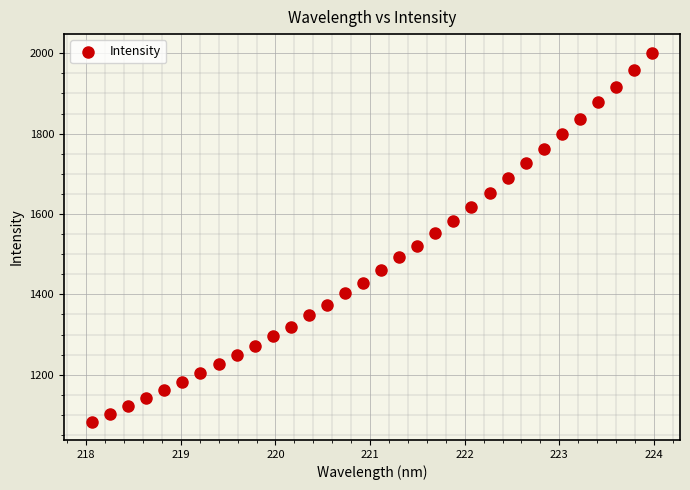

What is the range of Y values (max minus min)?

918.1